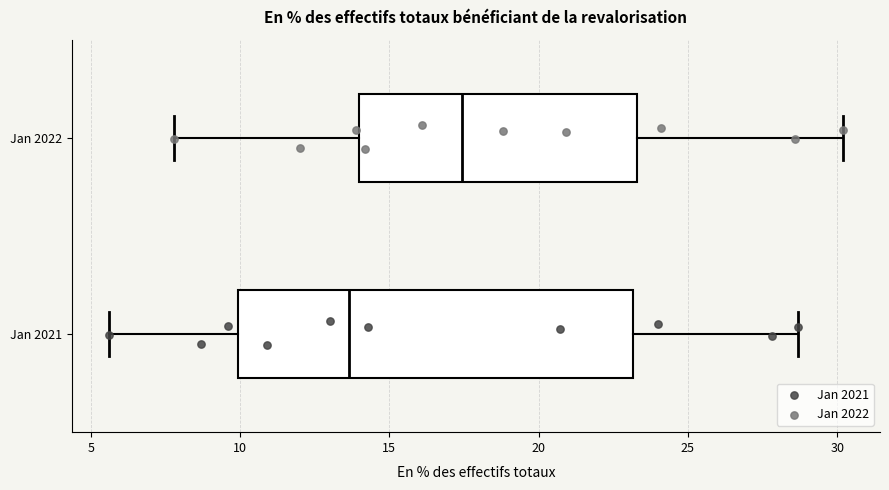

Reading bottom to top, transcribe this box plot: for each box, give where its median line is, the range the box spans, and where its two whiskers end, as read against the x-axis. The values are not printed on the chart, so give them approximately, as read against the axis.

Jan 2021: median 13.5, box 10.0 to 23.0, whiskers 5.5 to 28.5
Jan 2022: median 17.5, box 14.0 to 23.5, whiskers 8.0 to 30.0